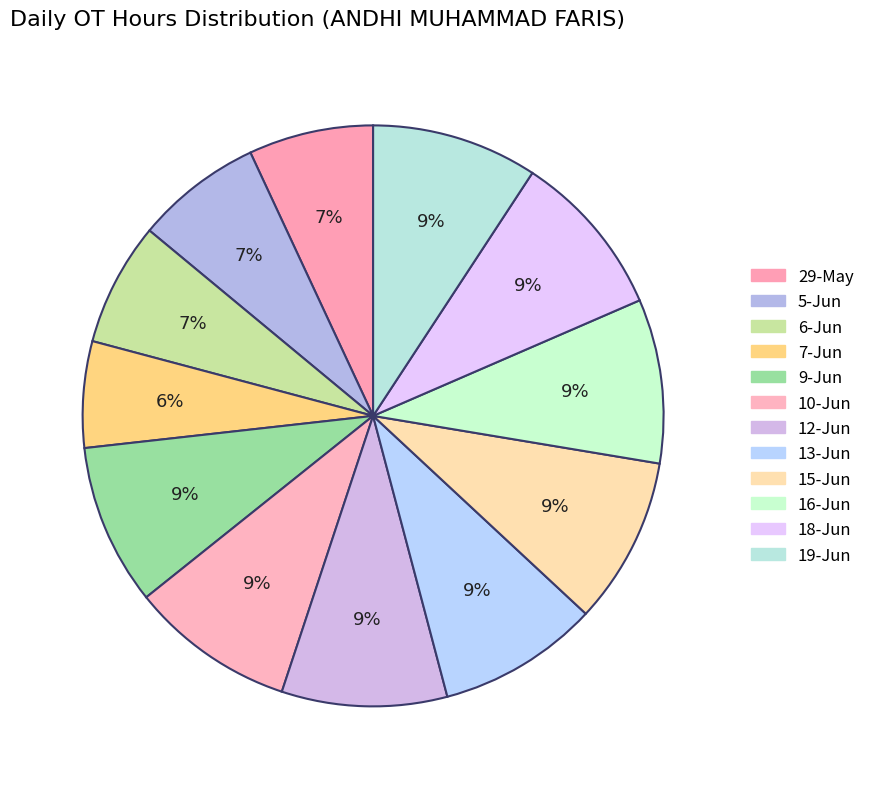

How much of the chart is everything except 5-Jun?

93.0%